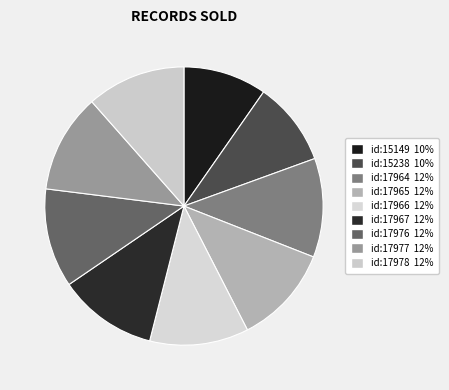

To the nearest percent, what percentage of the pie is id:17976?

12%